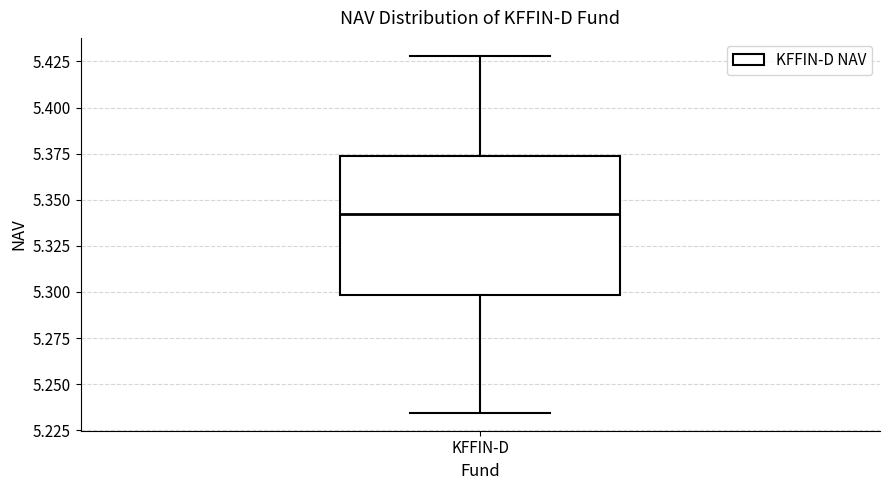

Transcribe this box plot: give where the median line is, the range the box spans, and where the two whiskers end, as read against the y-axis. The values are not printed on the chart, so give them approximately, as read against the axis.

median 5.340, box 5.300 to 5.375, whiskers 5.235 to 5.430